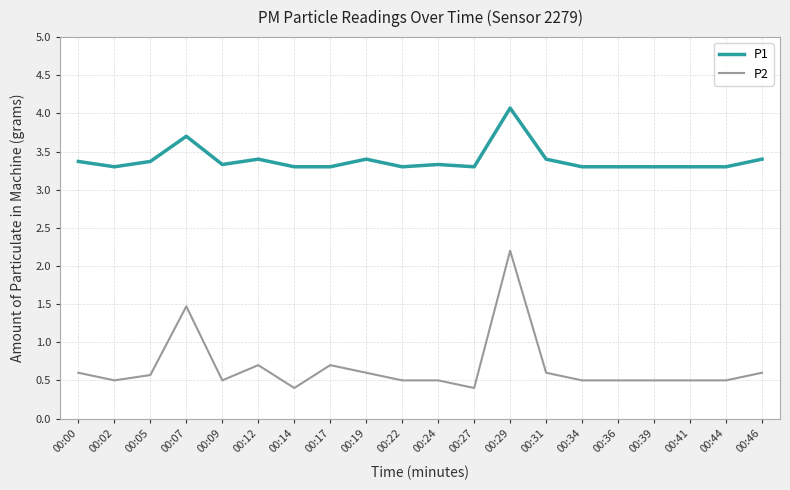

What is the difference between the maximum and minimum values in the P1 series?

0.8